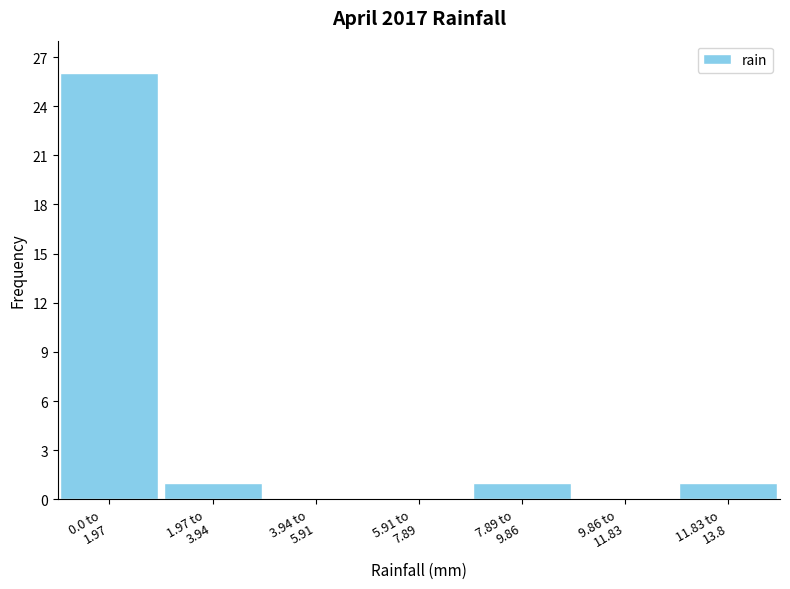

What is the maximum value shown in the chart?

26